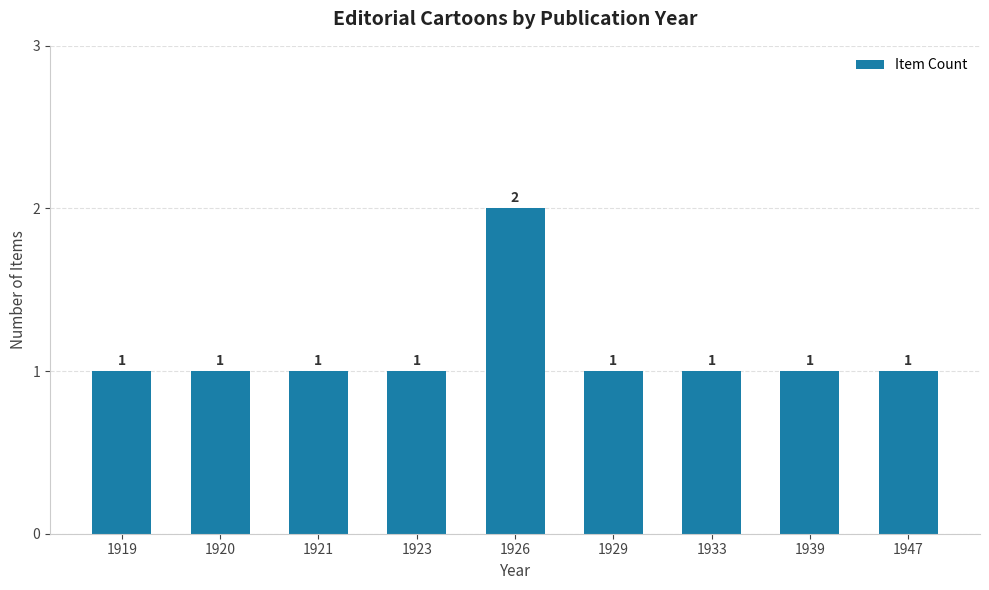

Does the chart contain any negative values?

No